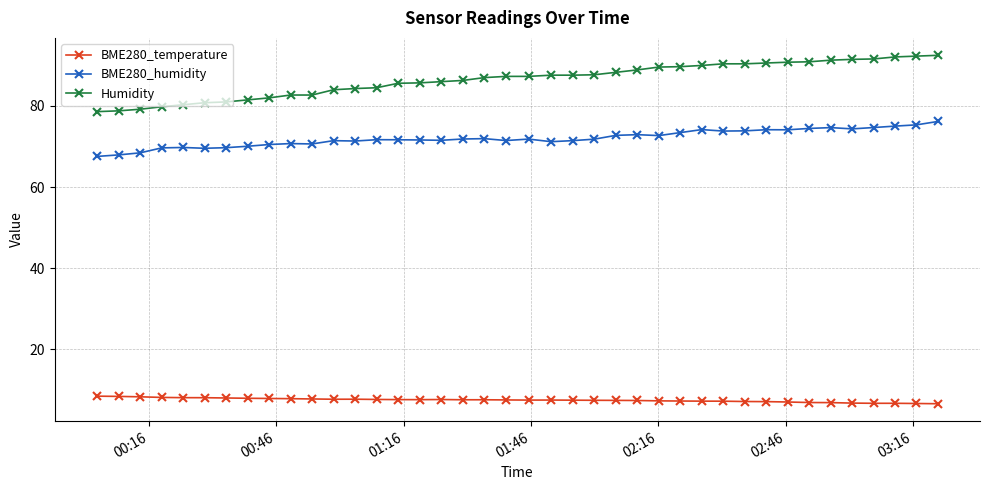

What is the value of the BME280_humidity point at the 27th from the left?

72.7